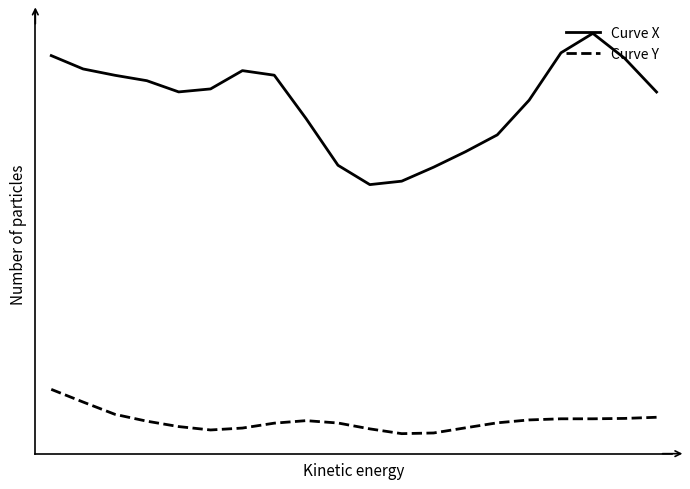

In Curve X, how many points are higher than both neighbors (excluding endpoints)?

2